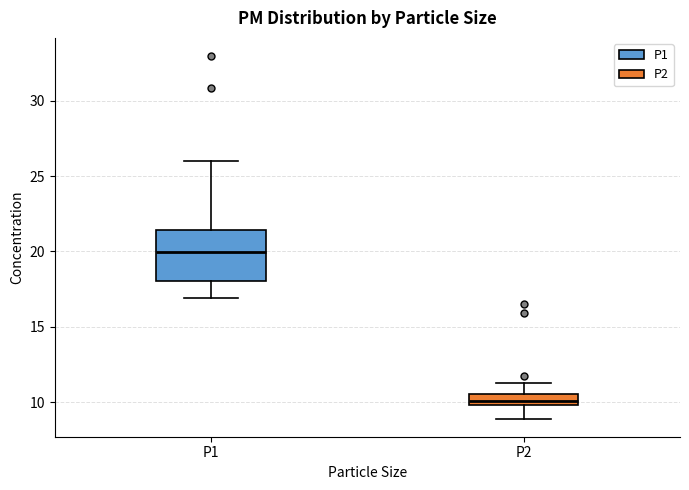

Where is the lower edge of the box for P2 on the y-axis? The values are not printed on the chart, so give them approximately, as read against the axis.

10.0